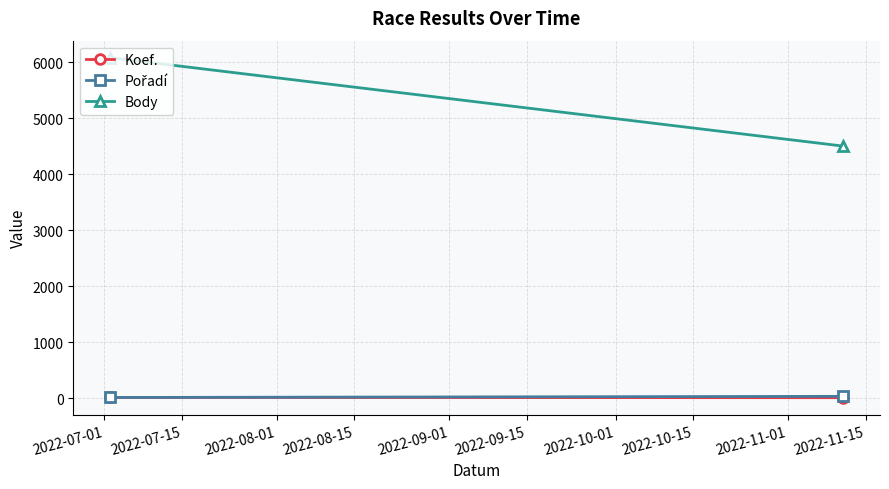

What is the sum of all Koef. values?

19